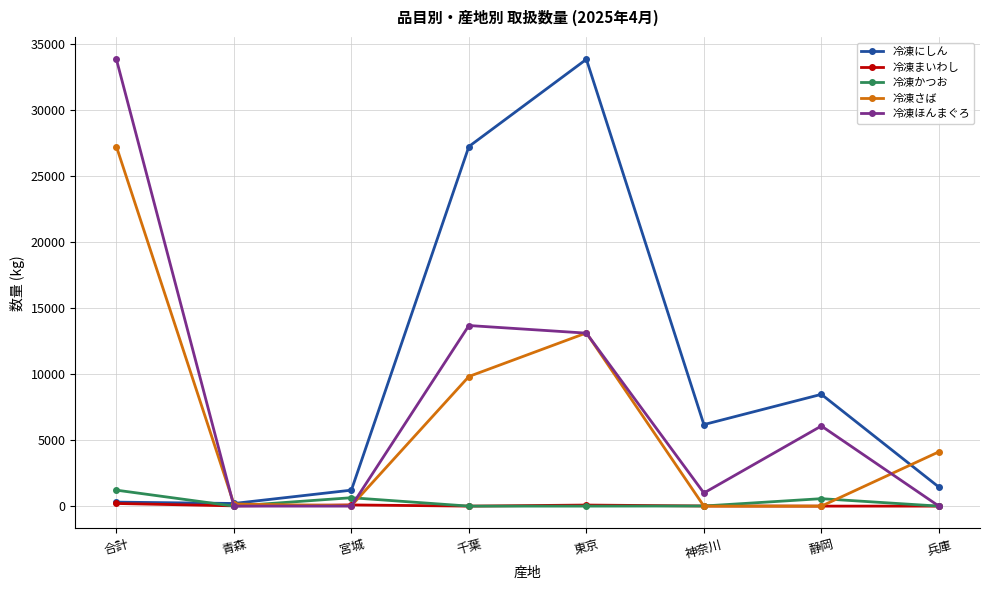

What is the difference between the maximum and minimum values in the 冷凍かつお series?

1209